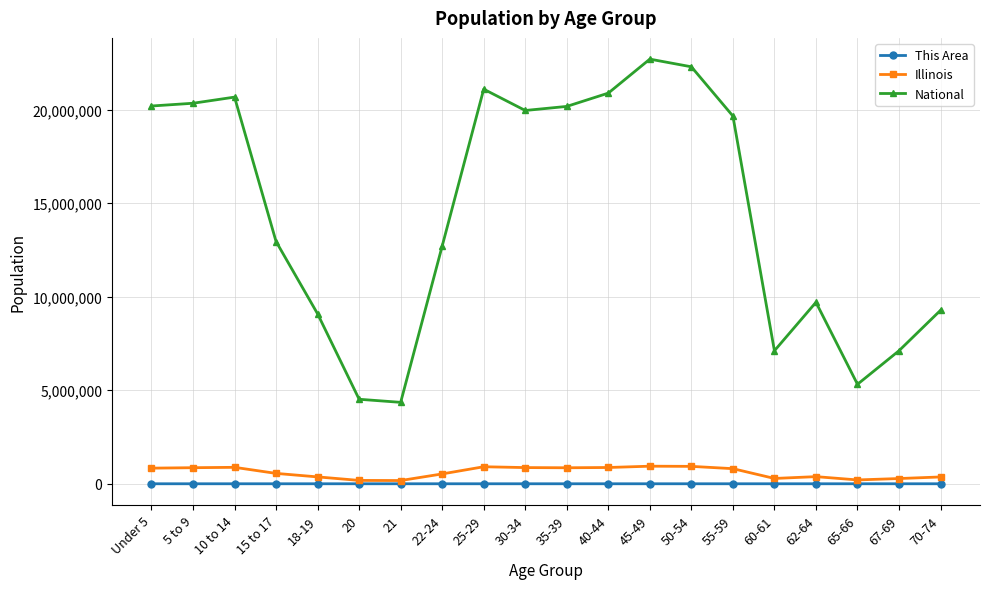

What is the maximum value shown in the chart?

22708591